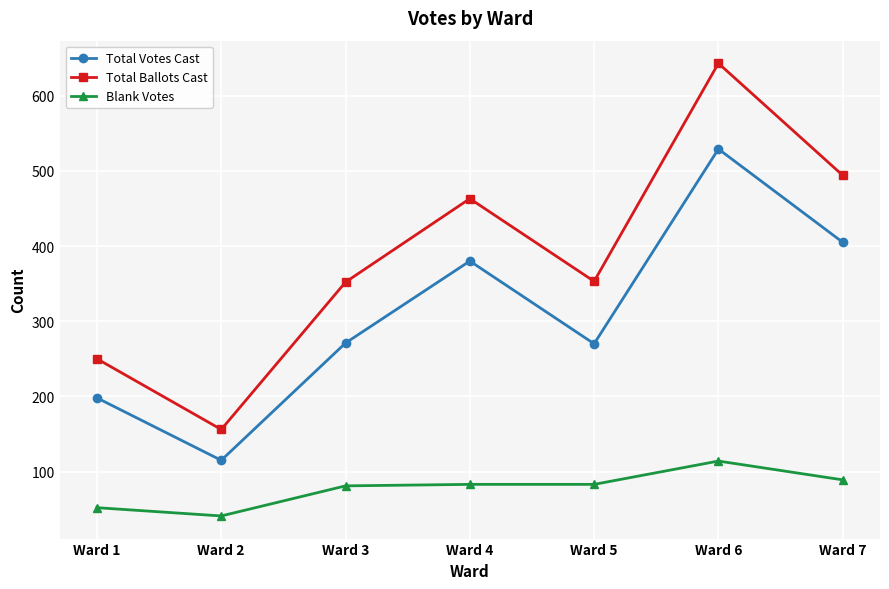

At Ward 7, list the series in order from largest to smallest.

Total Ballots Cast, Total Votes Cast, Blank Votes